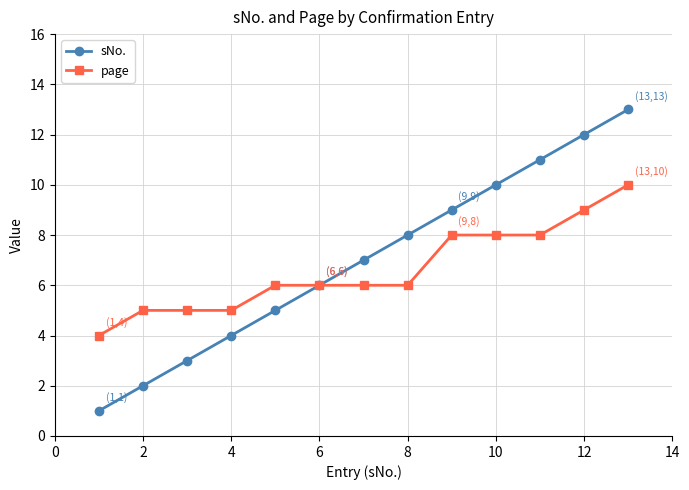

What is the highest value of the page series?

10